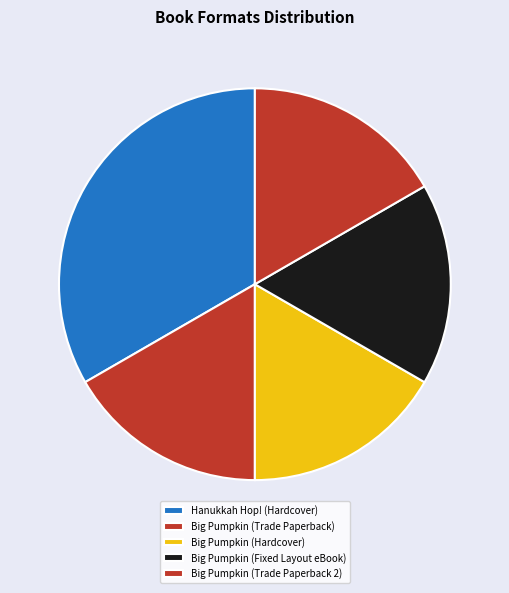

Does any single category account for the majority?

No